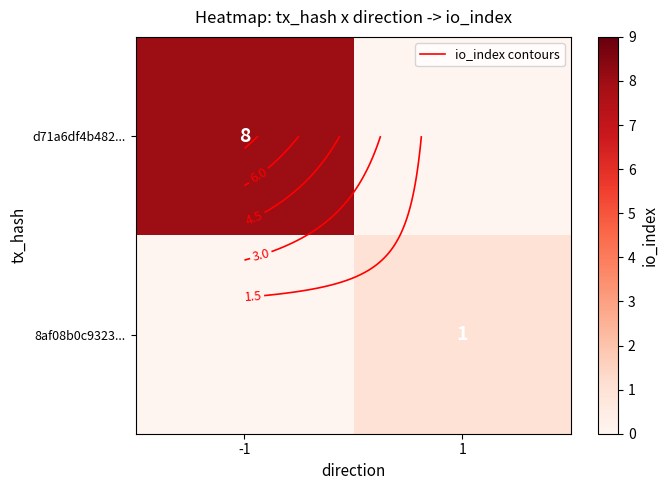

How many values in 8af08b0c9323... are above zero?

1